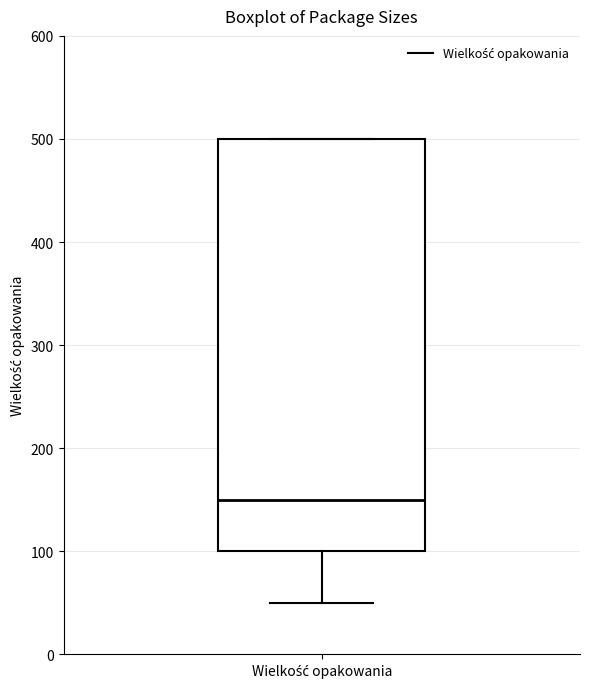

Transcribe this box plot: give where the median line is, the range the box spans, and where the two whiskers end, as read against the y-axis. The values are not printed on the chart, so give them approximately, as read against the axis.

median 150, box 100 to 500, whiskers 50 to 500